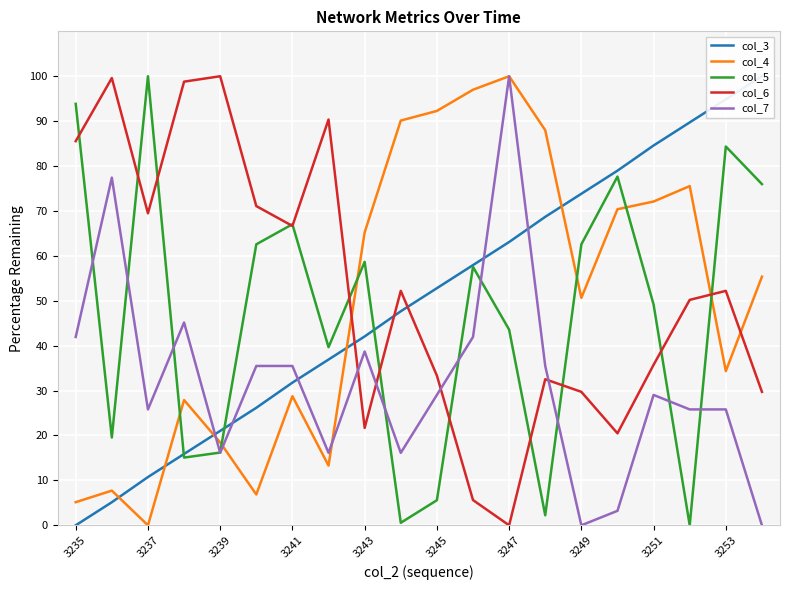

At how many categories does at least one series exceed 56?

20